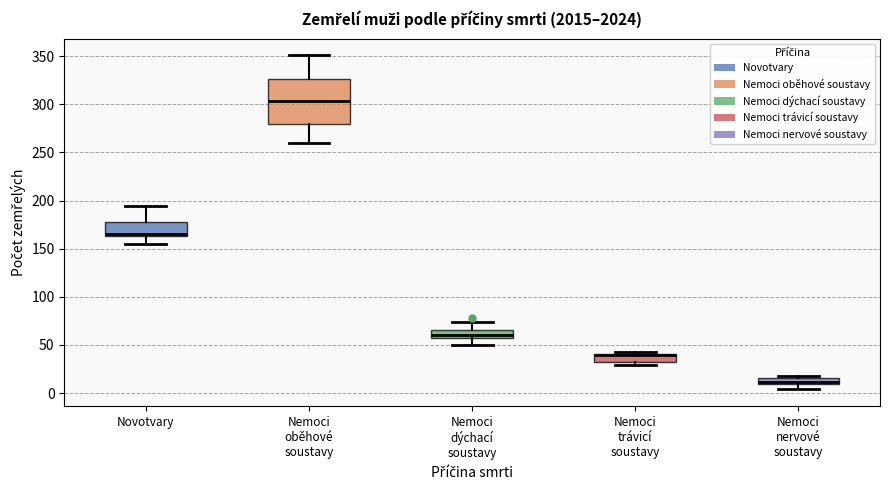

Where is the upper edge of the box for Nemoci nervové soustavy on the y-axis? The values are not printed on the chart, so give them approximately, as read against the axis.

15